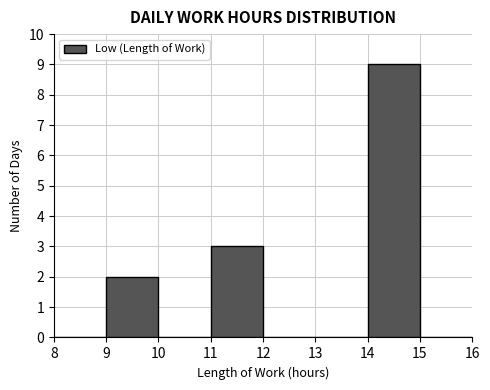

Reading left to right, transcribe this chart: for each bar, give the range it covers on the x-axis and its height. The values are not printed on the chart, so give them approximately, as read against the axis.

8 to 9: 0
9 to 10: 2
10 to 11: 0
11 to 12: 3
12 to 13: 0
13 to 14: 0
14 to 15: 9
15 to 16: 0